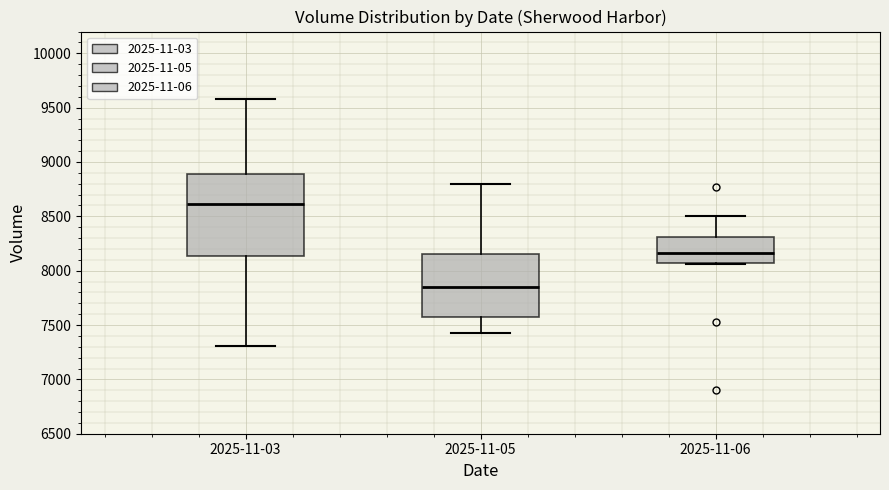

Reading left to right, read every box against the y-axis: the position of its median line, the range the box covers, and the ends of its whiskers. The values are not printed on the chart, so give them approximately, as read against the axis.

2025-11-03: median 8600, box 8150 to 8900, whiskers 7300 to 9600
2025-11-05: median 7850, box 7550 to 8150, whiskers 7400 to 8800
2025-11-06: median 8150, box 8050 to 8300, whiskers 8050 to 8500